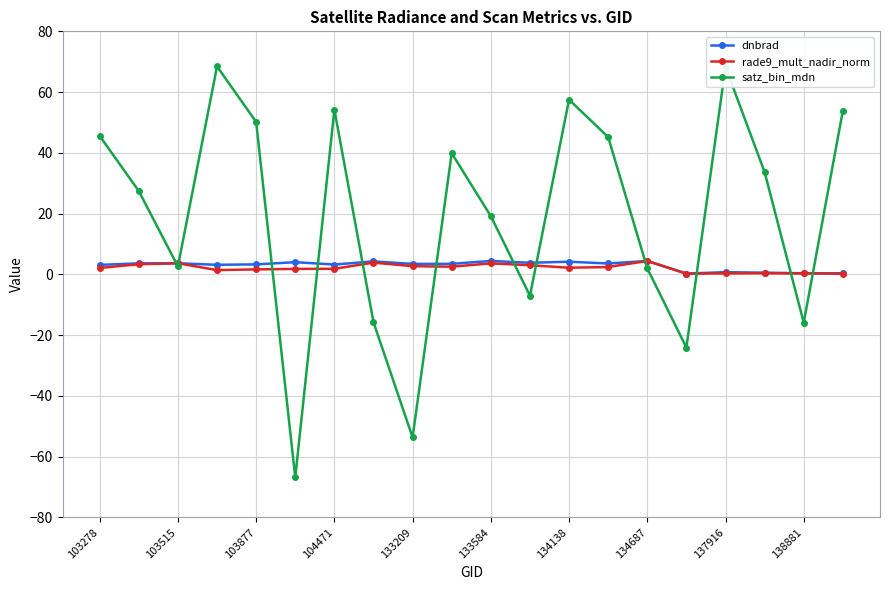

How many interior local valleys does the satz_bin_mdn series have?

6